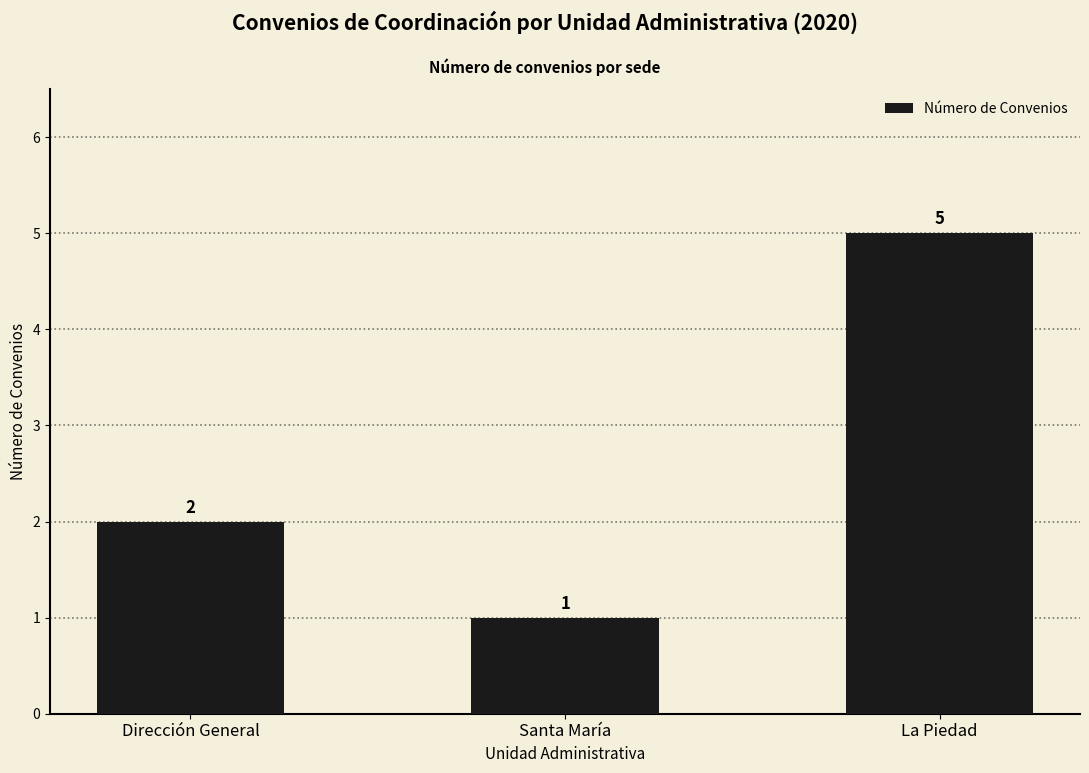

What position from the right is Dirección General?

3